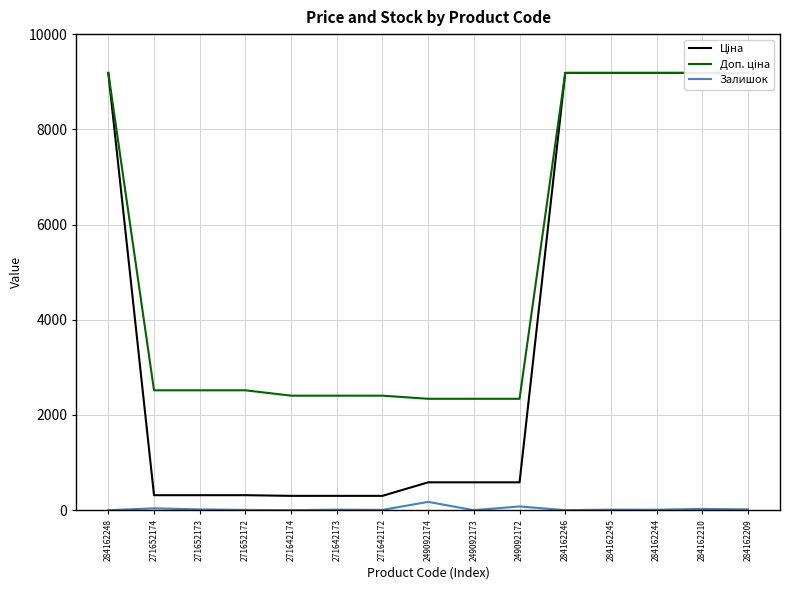

Between 271652172 and 284162245, which series saw the biggest shift?

Ціна